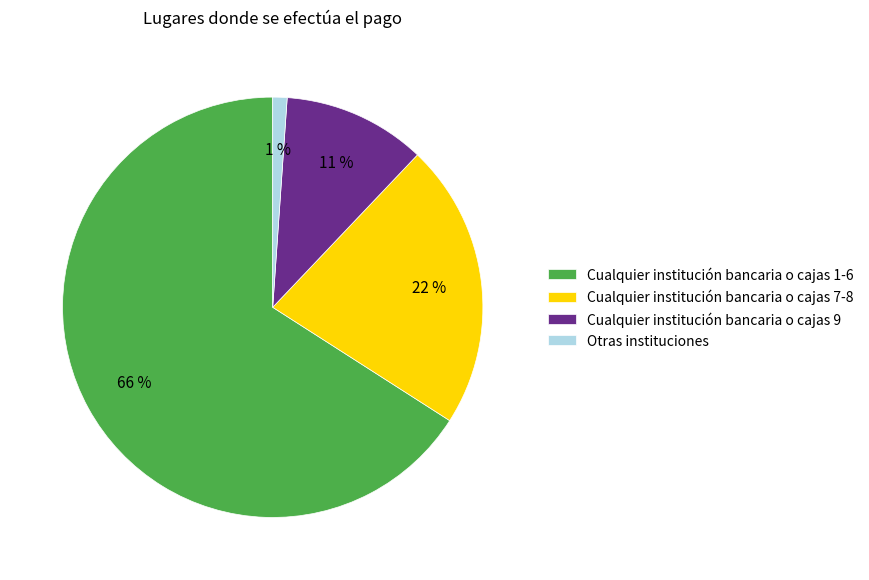

Is Cualquier institución bancaria o cajas 1-6 the majority of the pie?

Yes